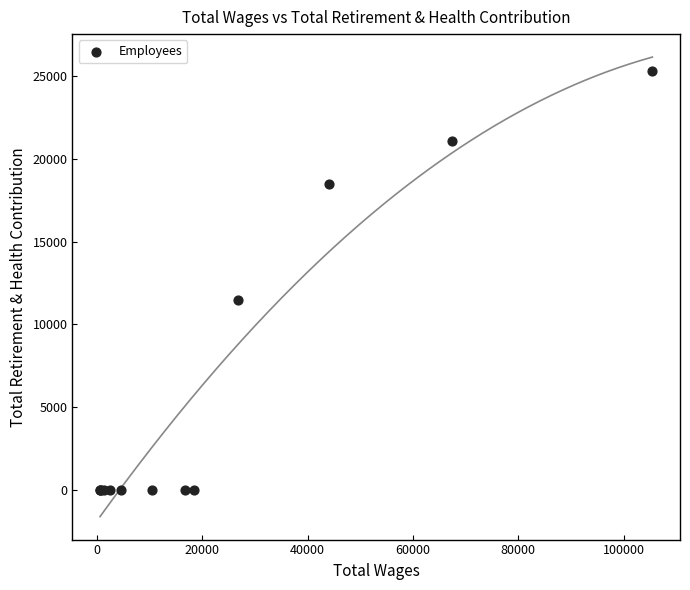

What Y value in the scatter plot is closest to 12652?

11484